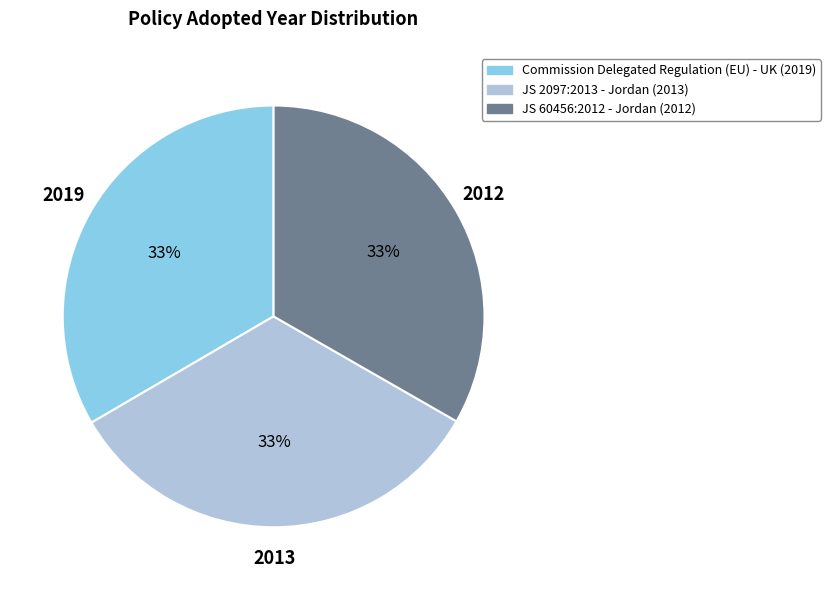

Is there any slice that represents more than half of the pie?

No